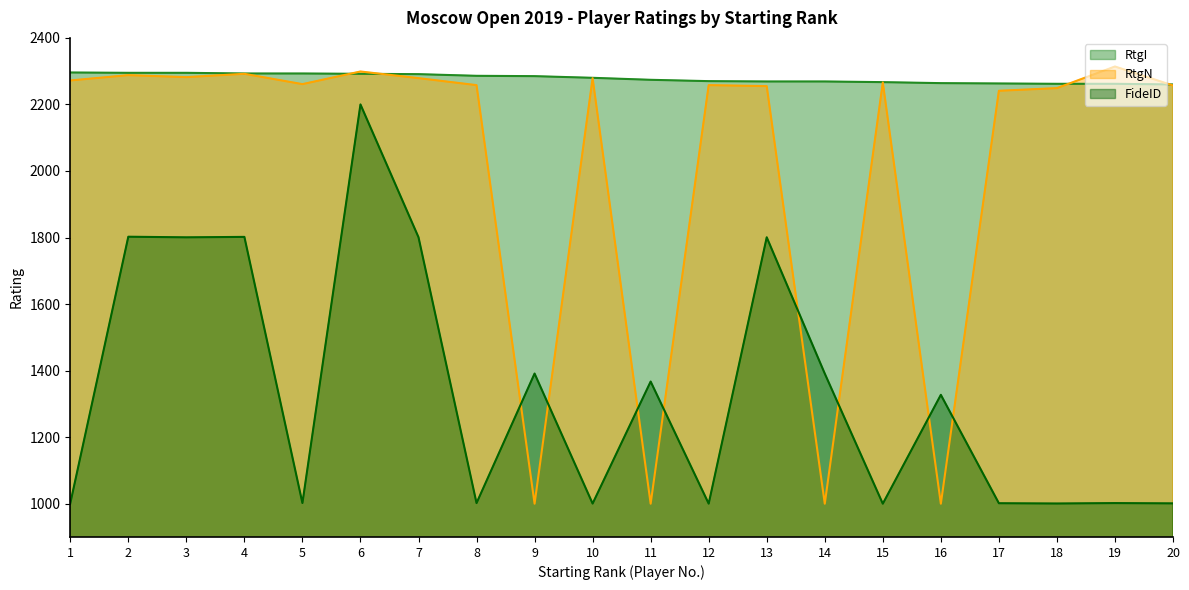

Count the number of categories in the chart.

20